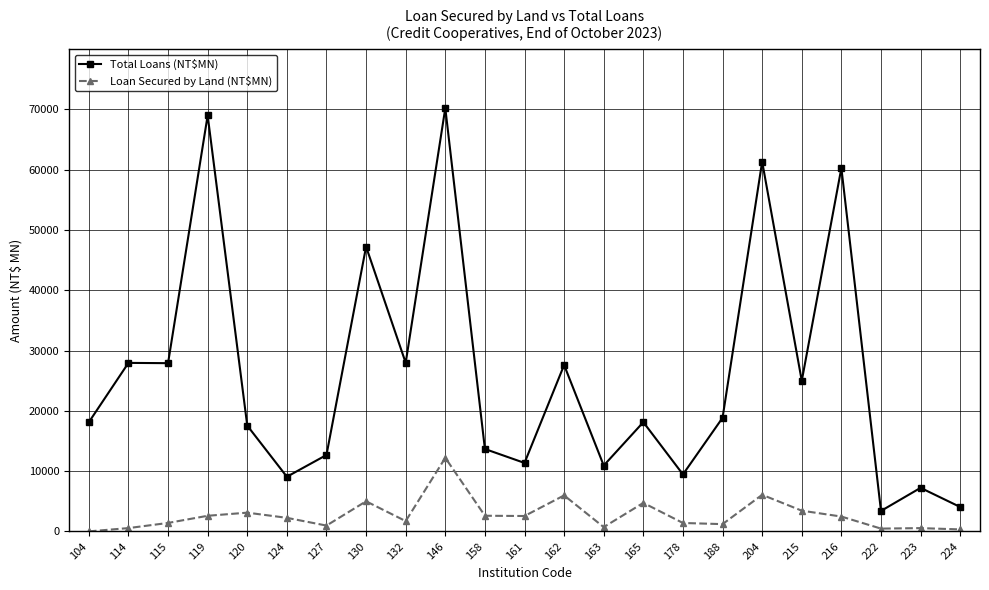

Is the value of Loan Secured by Land (NT$MN) at 223 greater than the value of Total Loans (NT$MN) at 132?

No